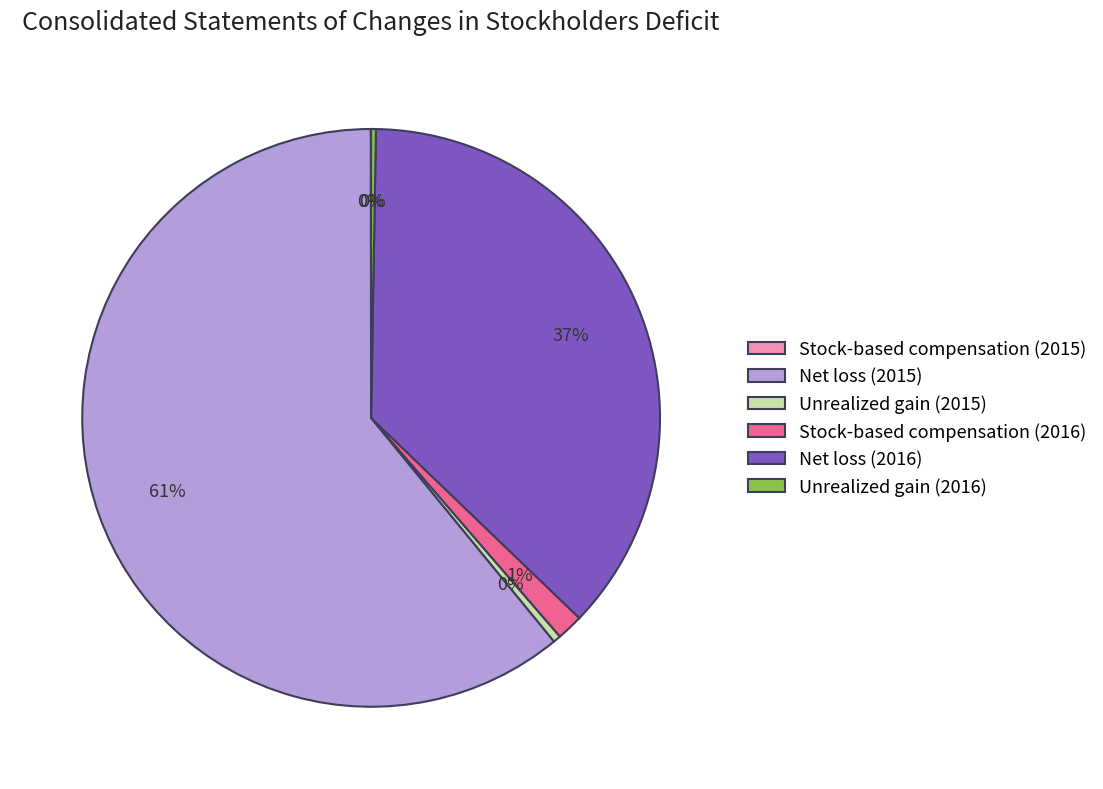

Which has a higher value, Net loss (2015) or Net loss (2016)?

Net loss (2015)